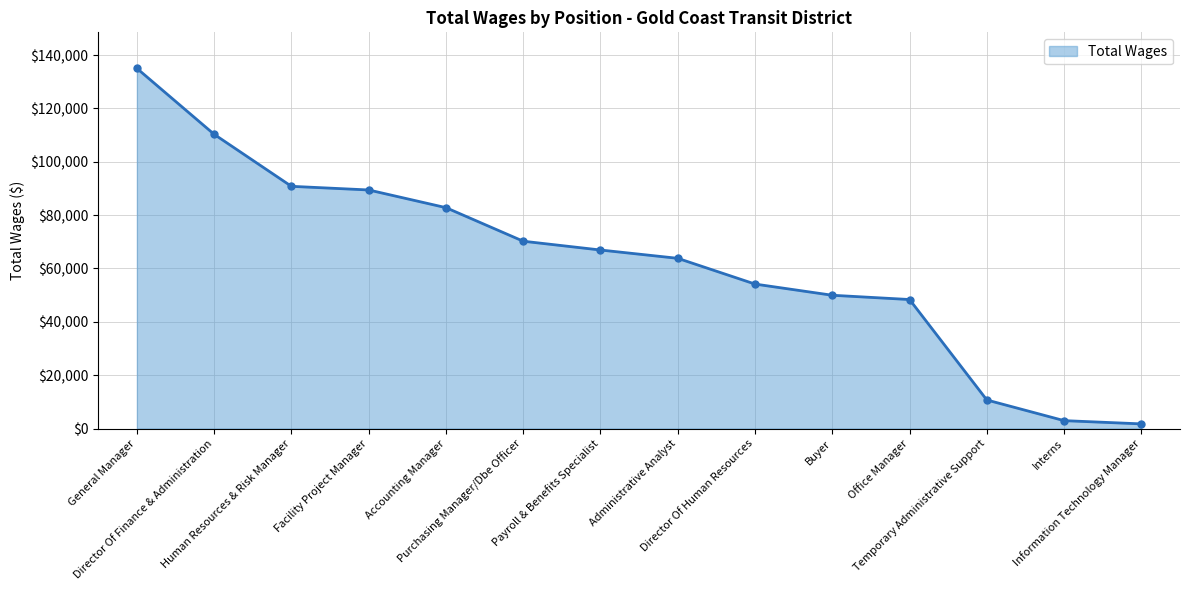

Rank the categories by value from highest to lowest.

General Manager, Director Of Finance & Administration, Human Resources & Risk Manager, Facility Project Manager, Accounting Manager, Purchasing Manager/Dbe Officer, Payroll & Benefits Specialist, Administrative Analyst, Director Of Human Resources, Buyer, Office Manager, Temporary Administrative Support, Interns, Information Technology Manager